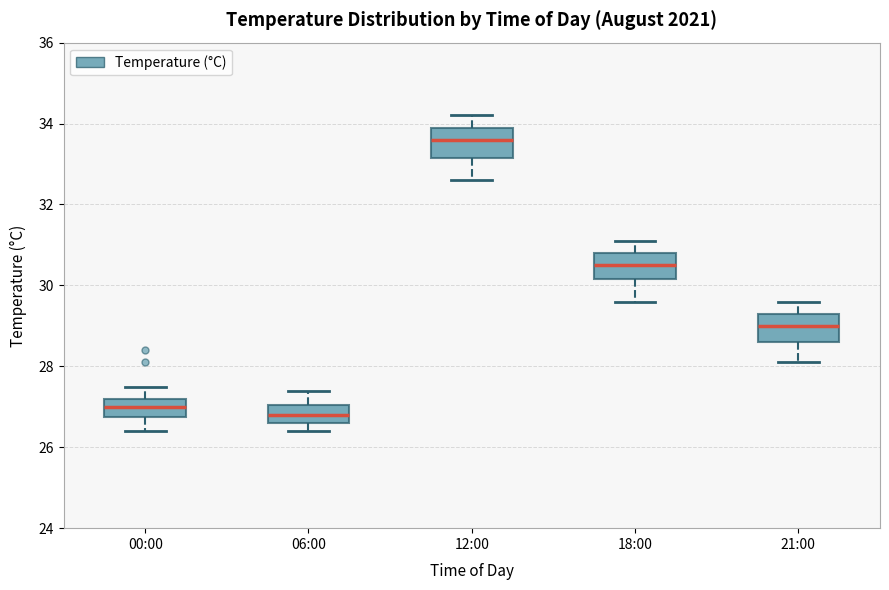

Where does the lower whisker of the box for 00:00 end on the y-axis? The values are not printed on the chart, so give them approximately, as read against the axis.

26.4